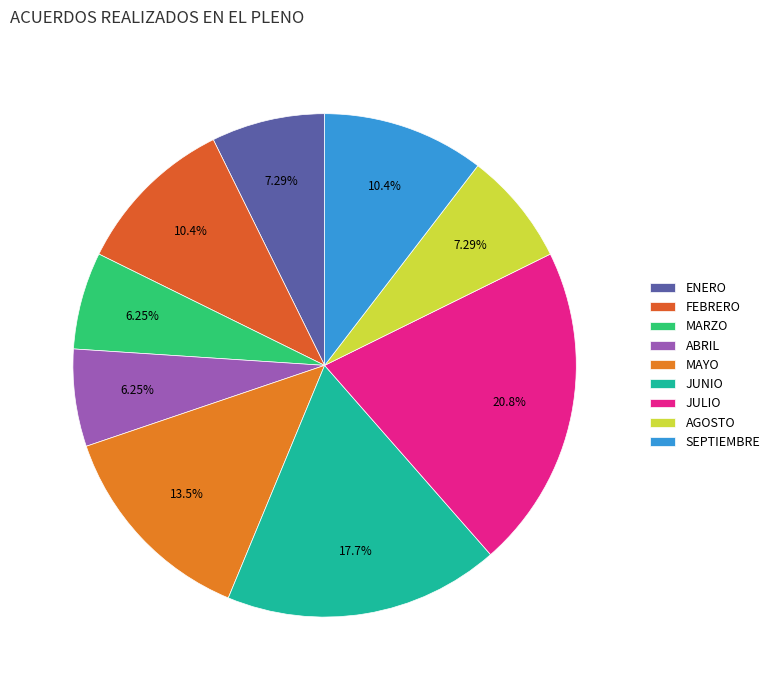

To the nearest percent, what is the average slice percentage?

11%